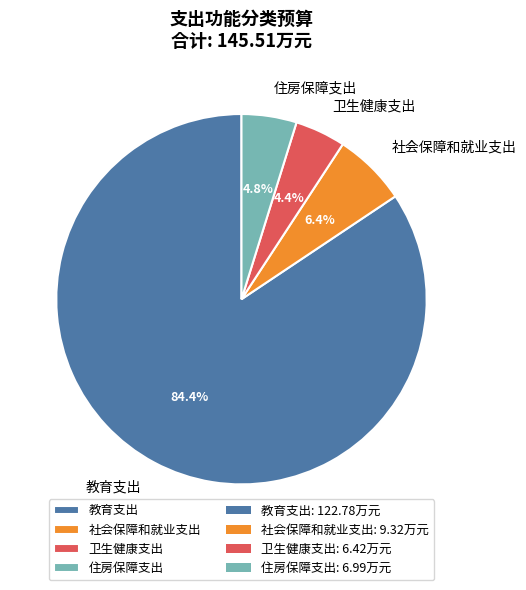

Combined, do 住房保障支出 and 社会保障和就业支出 account for over 50%?

No